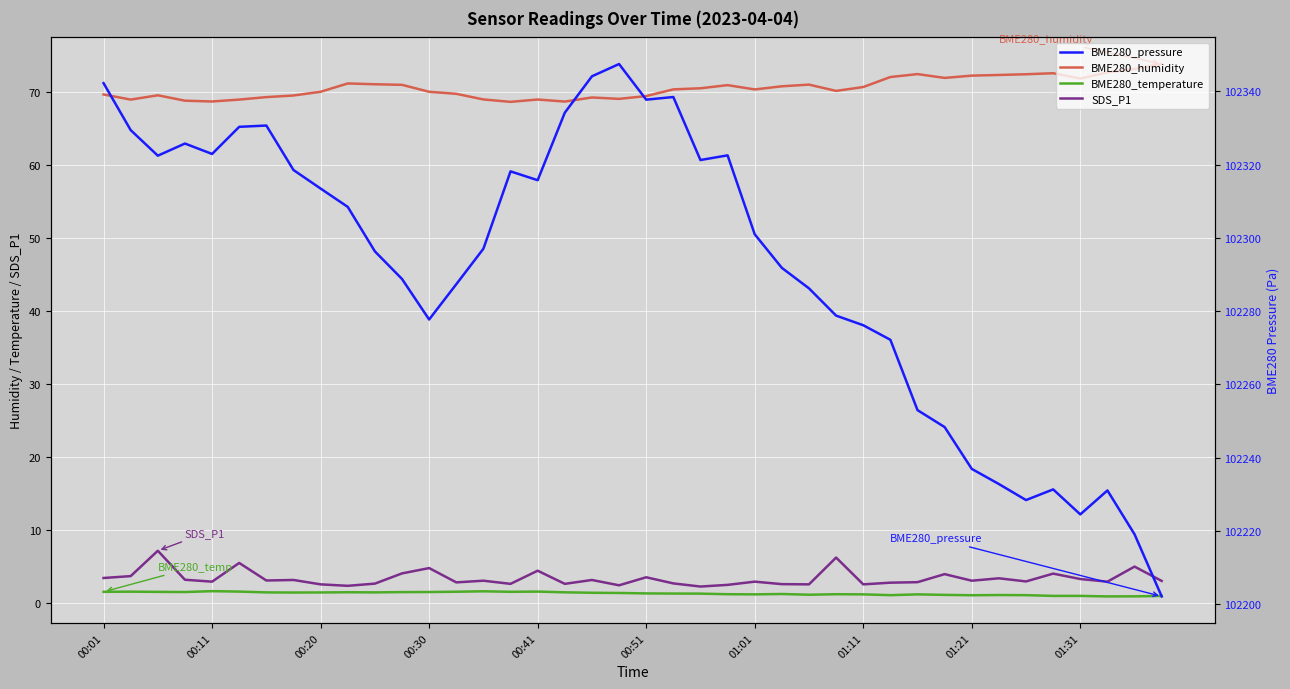

What are all the series names shown in the legend?

BME280_humidity, BME280_temperature, SDS_P1, BME280_pressure